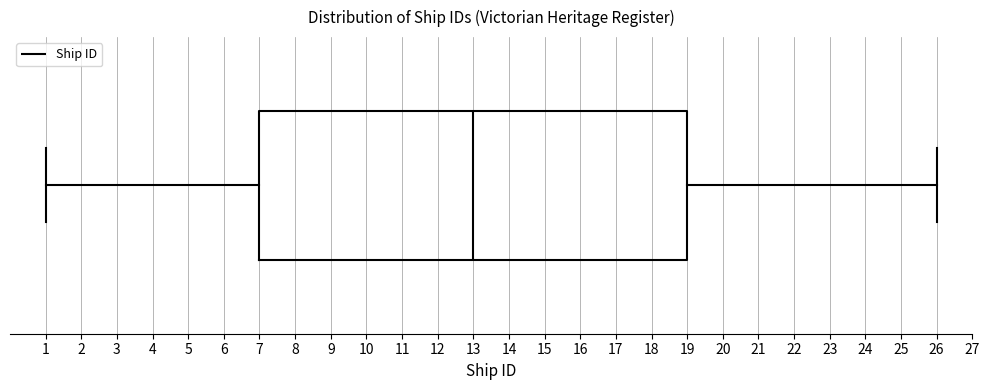

Transcribe this box plot: give where the median line is, the range the box spans, and where the two whiskers end, as read against the x-axis. The values are not printed on the chart, so give them approximately, as read against the axis.

median 13, box 7 to 19, whiskers 1 to 26